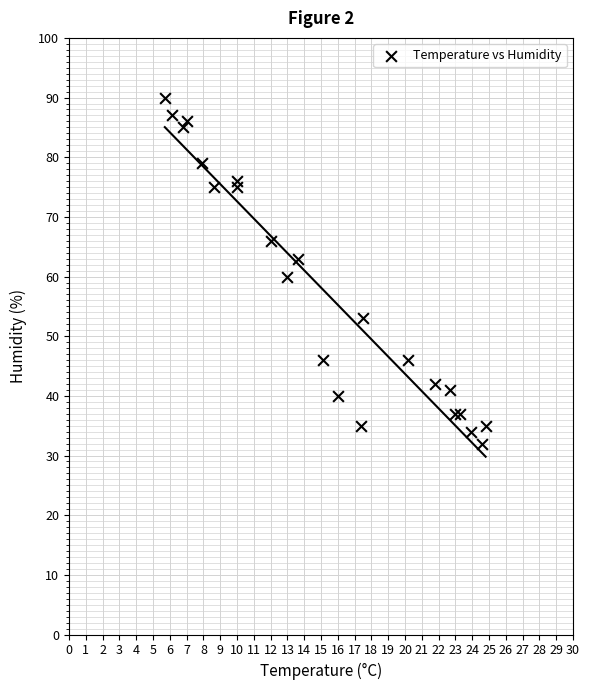

What Y value in the scatter plot is closest to 61?

60